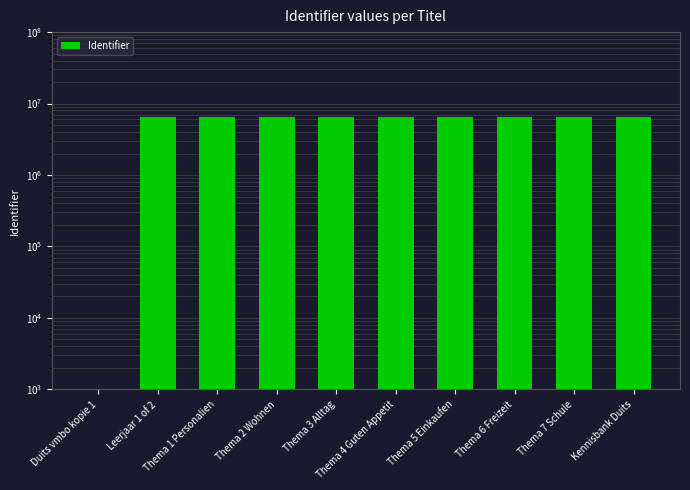

What is the change in value from Thema 2 Wohnen to Thema 5 Einkaufen?

+9